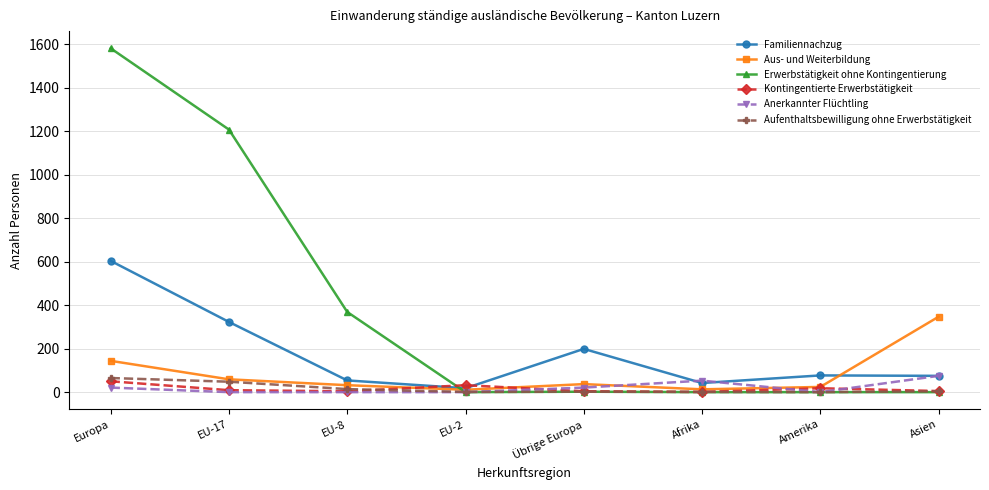

In Kontingentierte Erwerbstätigkeit, how many points are higher than both neighbors (excluding endpoints)?

2